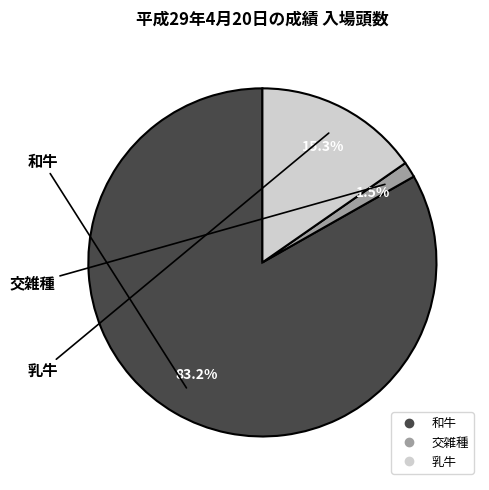

What is the largest slice in the pie chart?

和牛